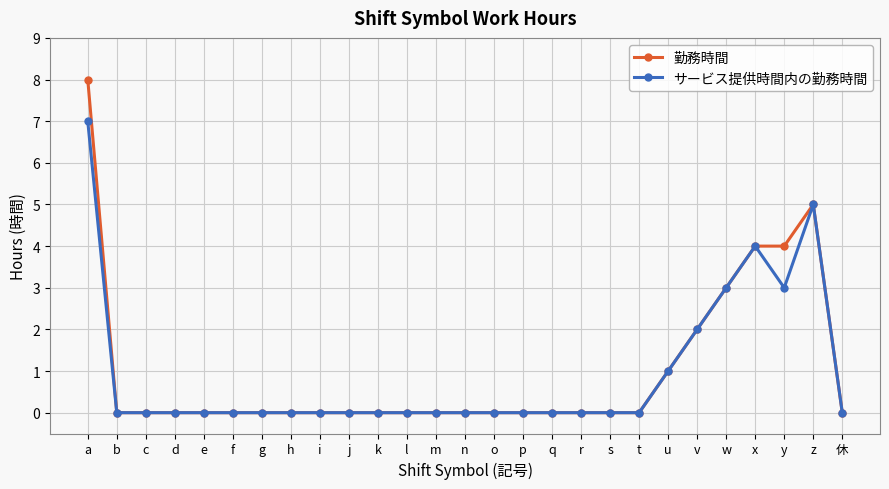

Reading right to left, what are all the values shown in this chart?

勤務時間: 休=0	z=5	y=4	x=4	w=3	v=2	u=1	t=0	s=0	r=0	q=0	p=0	o=0	n=0	m=0	l=0	k=0	j=0	i=0	h=0	g=0	f=0	e=0	d=0	c=0	b=0	a=8
サービス提供時間内の勤務時間: 休=0	z=5	y=3	x=4	w=3	v=2	u=1	t=0	s=0	r=0	q=0	p=0	o=0	n=0	m=0	l=0	k=0	j=0	i=0	h=0	g=0	f=0	e=0	d=0	c=0	b=0	a=7